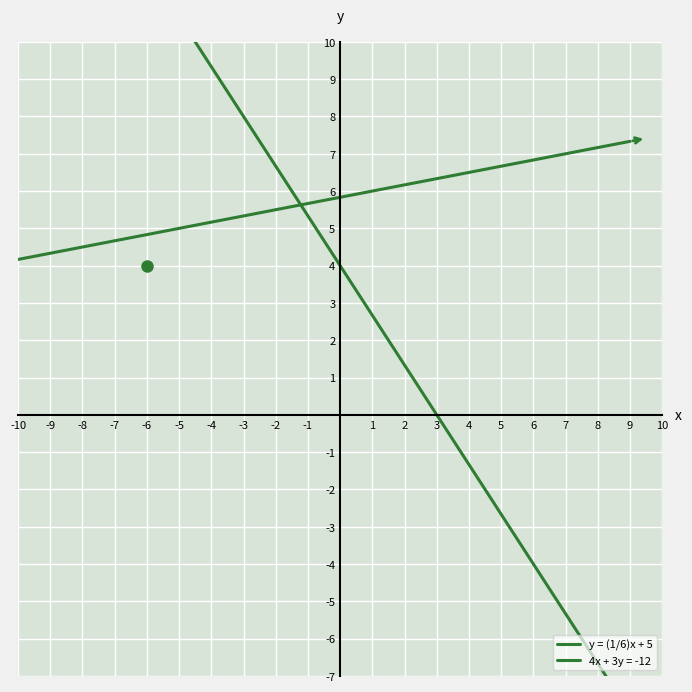

Which category has the highest value across all series?

9